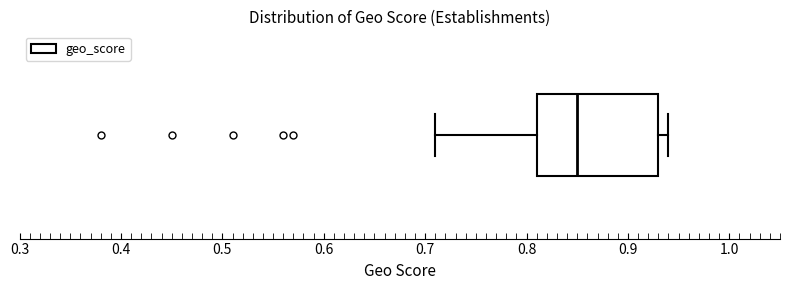

Transcribe this box plot: give where the median line is, the range the box spans, and where the two whiskers end, as read against the x-axis. The values are not printed on the chart, so give them approximately, as read against the axis.

median 0.85, box 0.81 to 0.93, whiskers 0.71 to 0.94